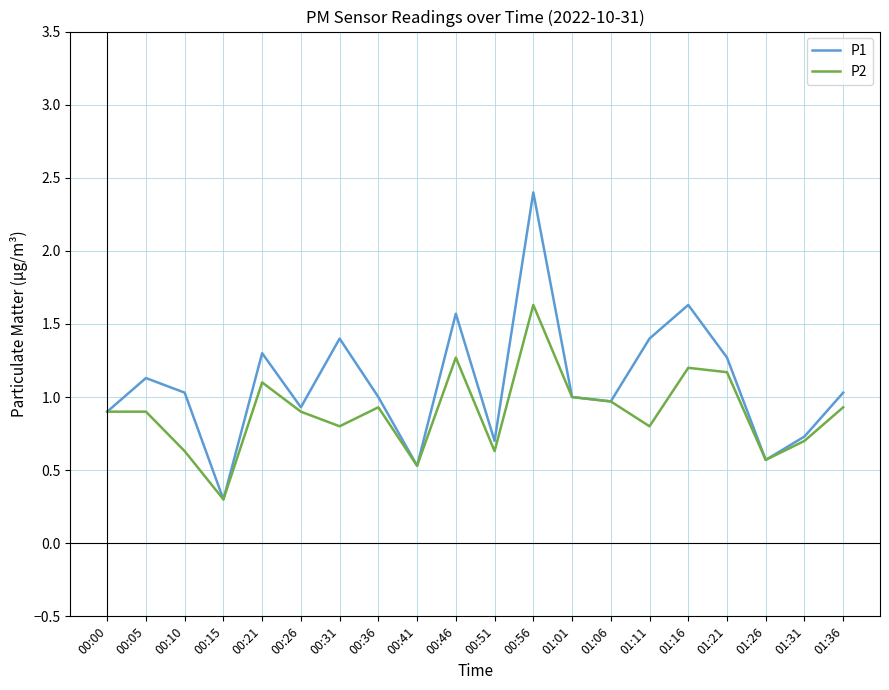

The value of P2 at 00:51 is 0.6. True or false?

True